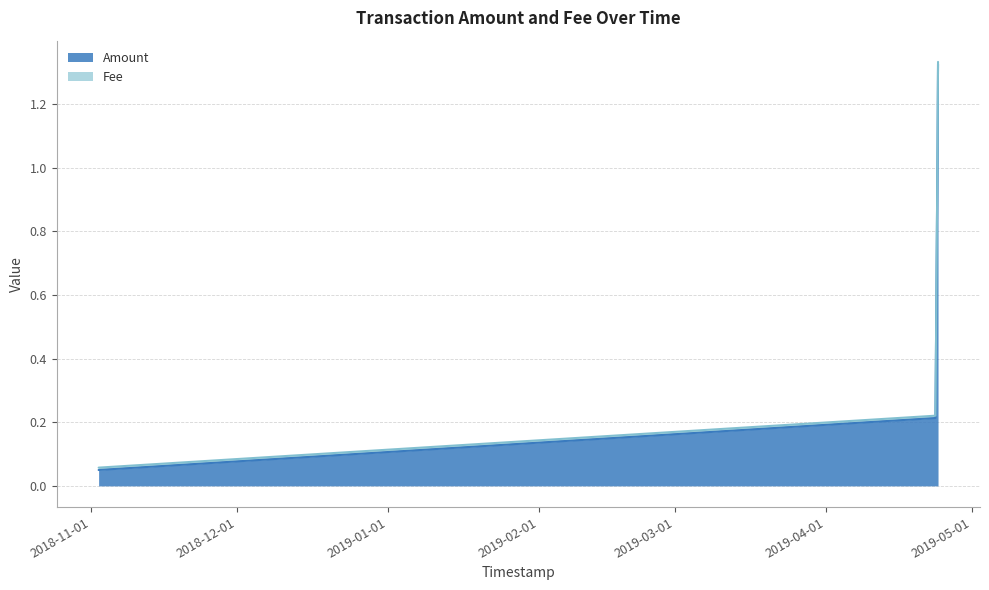

Is it true that the value at 2019-04-23 22:26:56 is 1.3?

True